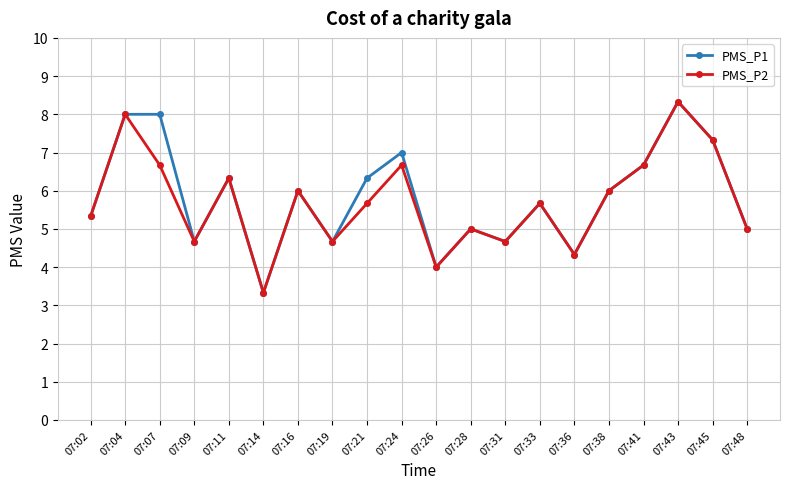

Is this an area chart (filled region under the line)?

No